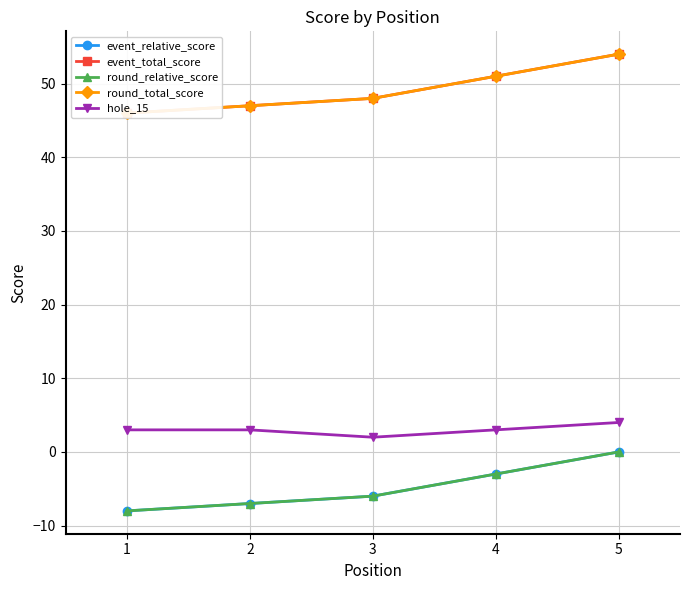

Count the number of data series in this chart.

5